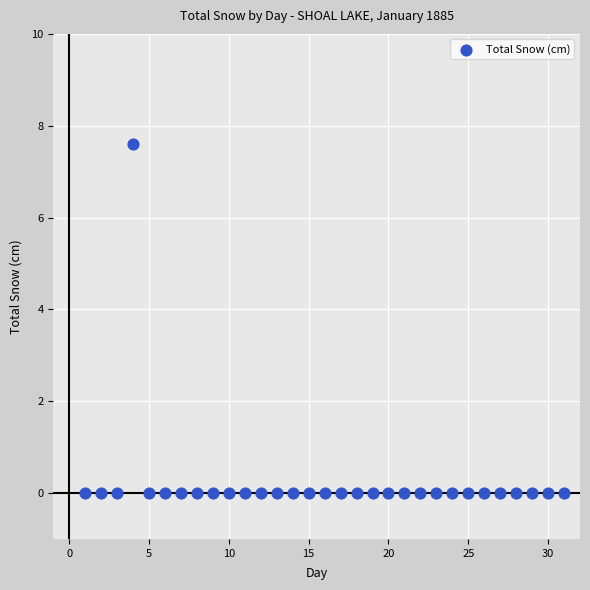

What is the range of Y values (max minus min)?

7.6